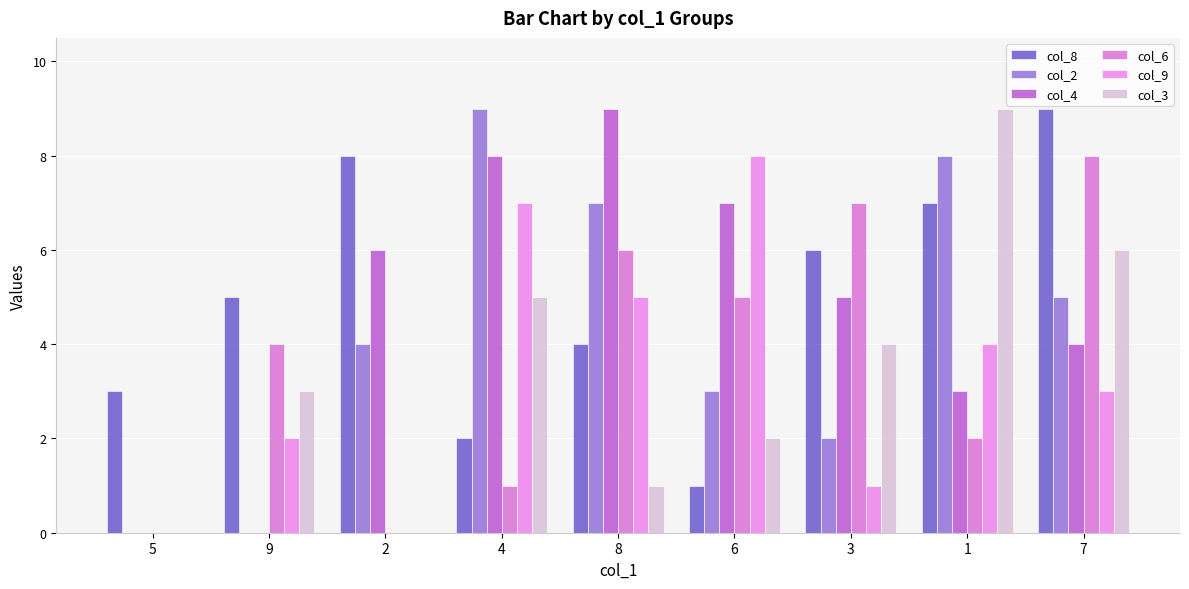

What is the sum of all col_3 values?

30